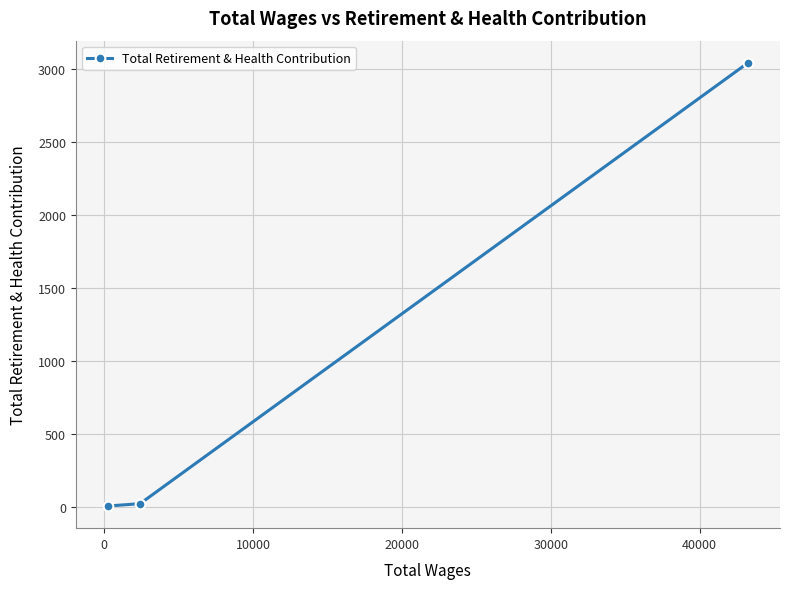

What is the difference between the maximum and minimum values?

3038